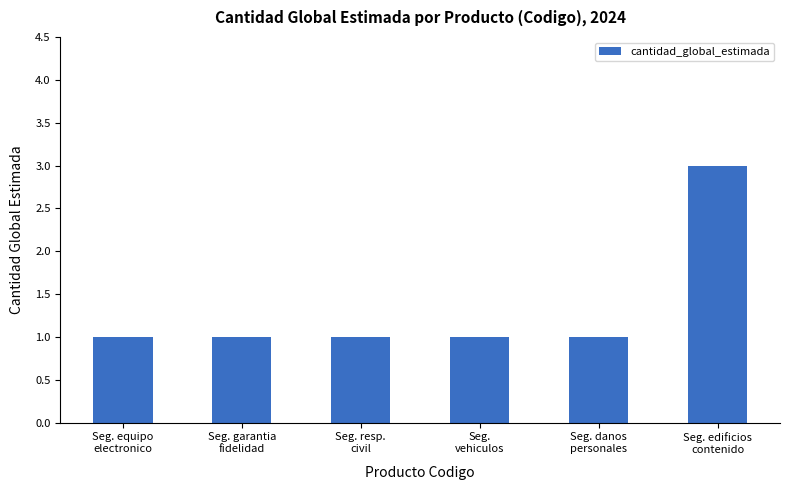

What is the maximum value shown in the chart?

3